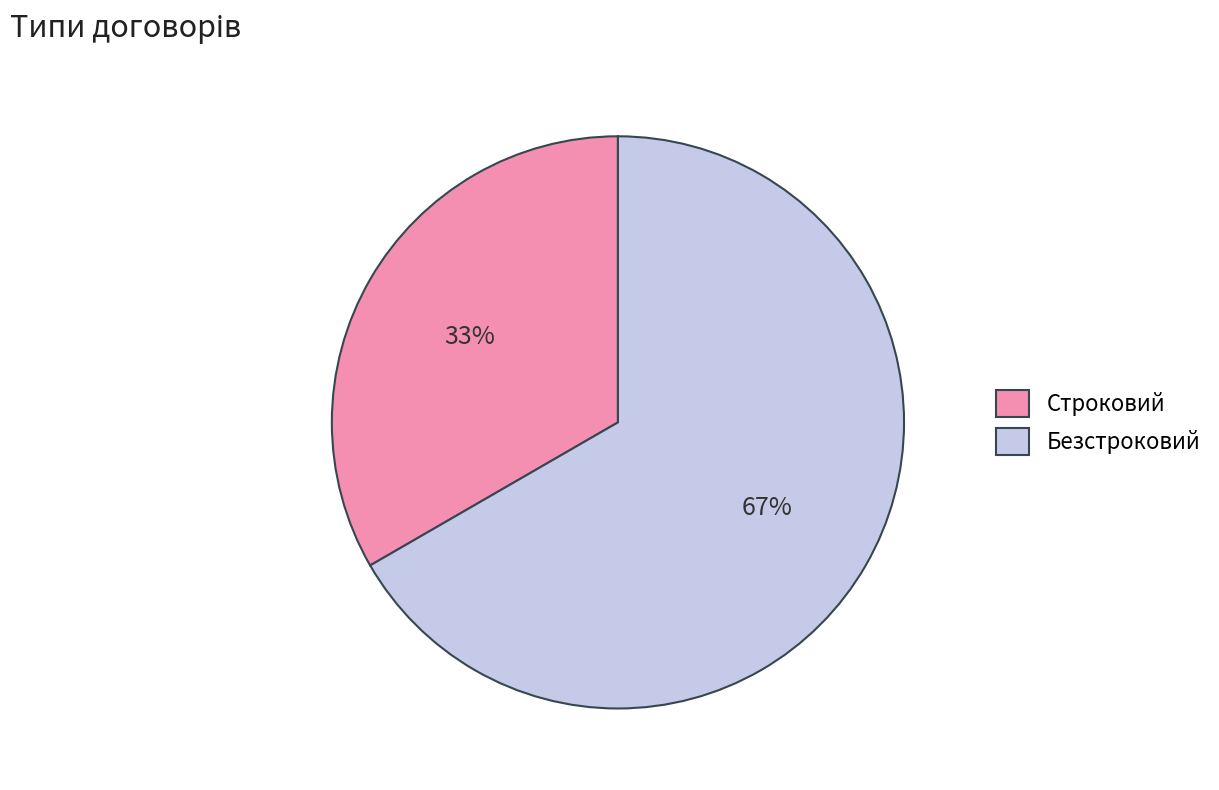

What is the smallest slice in the pie chart?

Строковий